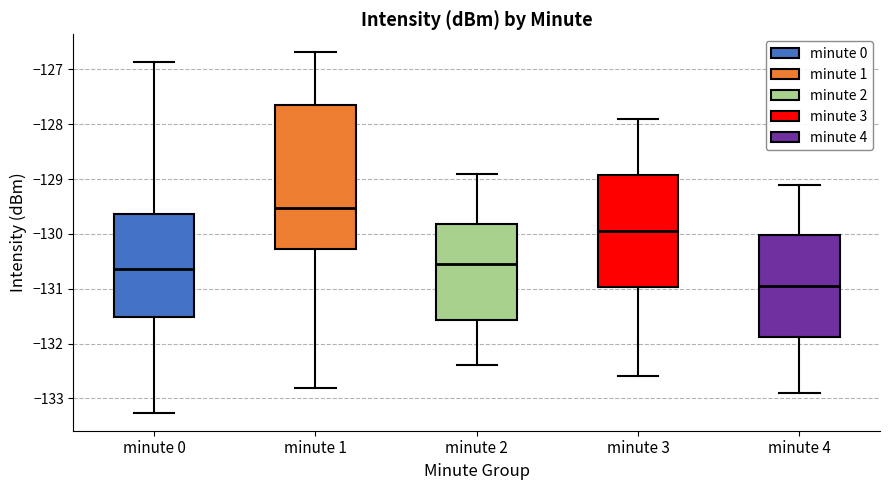

Reading left to right, read every box against the y-axis: the position of its median line, the range the box covers, and the ends of its whiskers. The values are not printed on the chart, so give them approximately, as read against the axis.

minute 0: median -130.6, box -131.5 to -129.6, whiskers -133.3 to -126.9
minute 1: median -129.5, box -130.3 to -127.6, whiskers -132.8 to -126.7
minute 2: median -130.5, box -131.6 to -129.8, whiskers -132.4 to -128.9
minute 3: median -129.9, box -131.0 to -128.9, whiskers -132.6 to -127.9
minute 4: median -130.9, box -131.9 to -130.0, whiskers -132.9 to -129.1